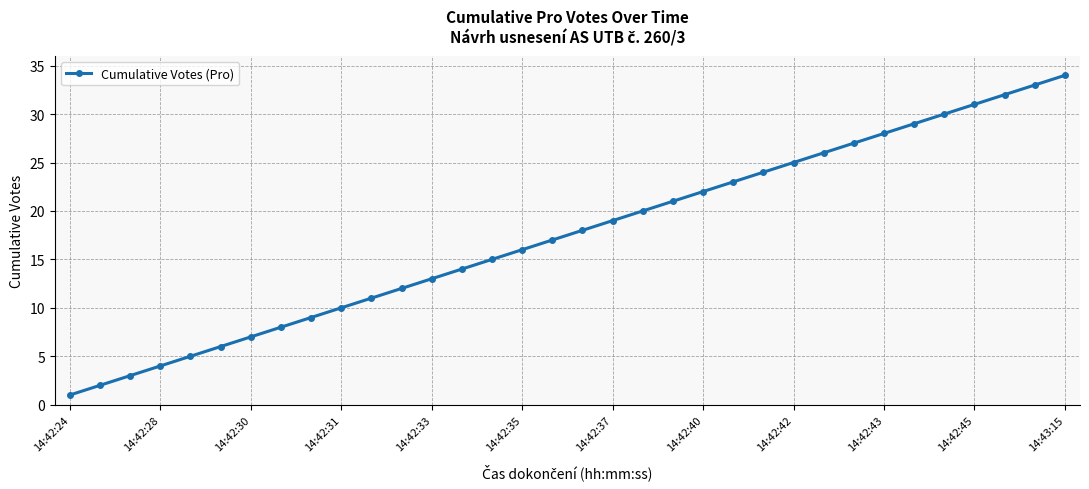

True or false: the data has more than 1 interior local peaks.

False